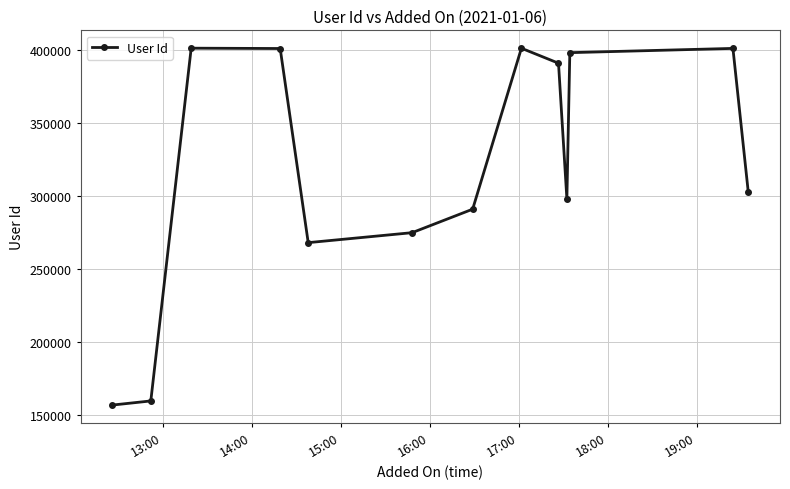

What is the greatest value displayed?

400929